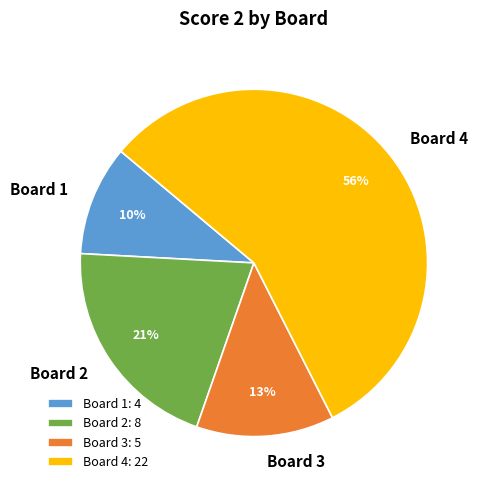

What percentage is the Board 2 slice, to the nearest percent?

21%